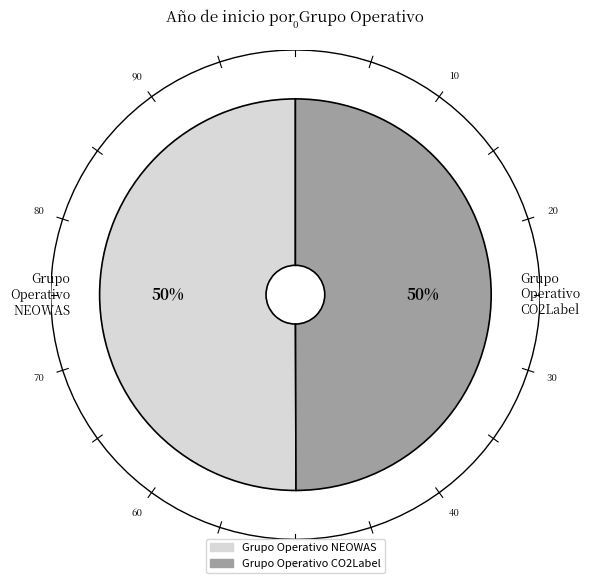

Rank the categories by value from highest to lowest.

Grupo Operativo NEOWAS, Grupo Operativo CO2Label